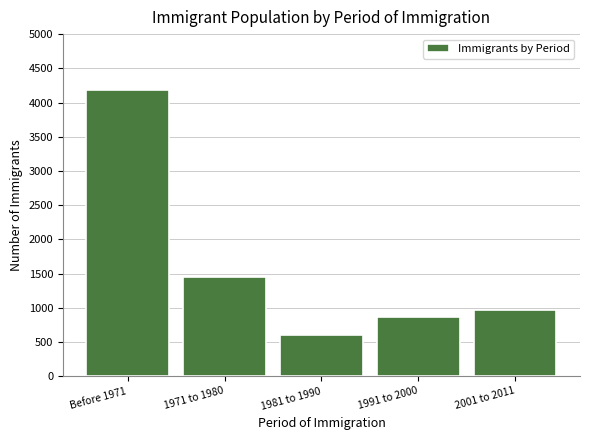

Reading right to left, transcribe all the data shown in this chart.

970	860	605	1450	4185